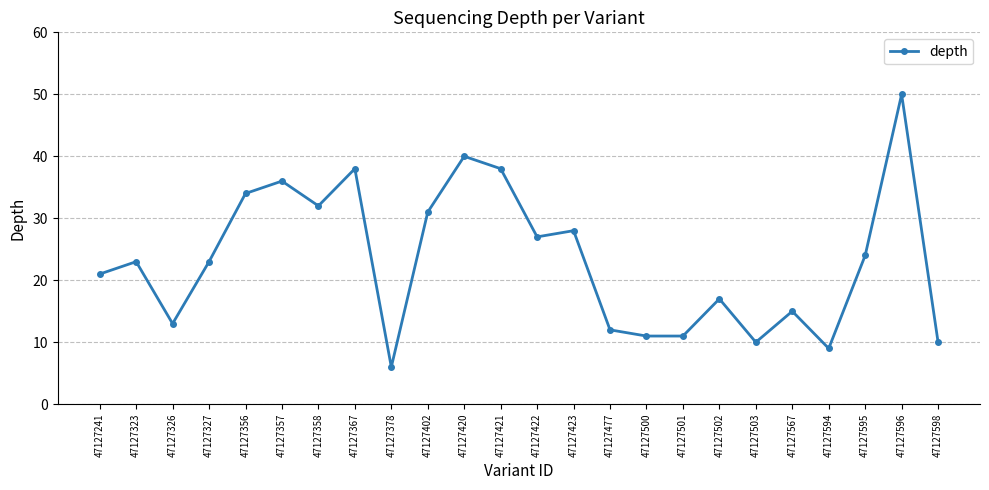

The chart shows a value of 27 at 47127422. True or false?

True